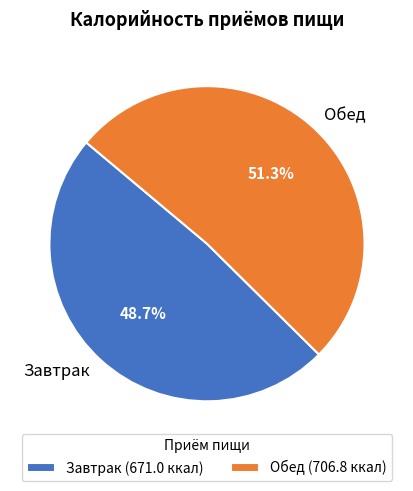

Which category has the biggest portion of the pie?

Обед